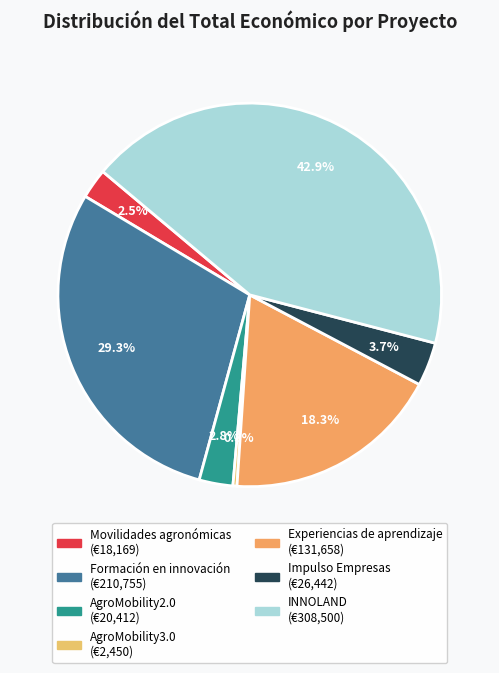

Which slice is the largest?

INNOLAND